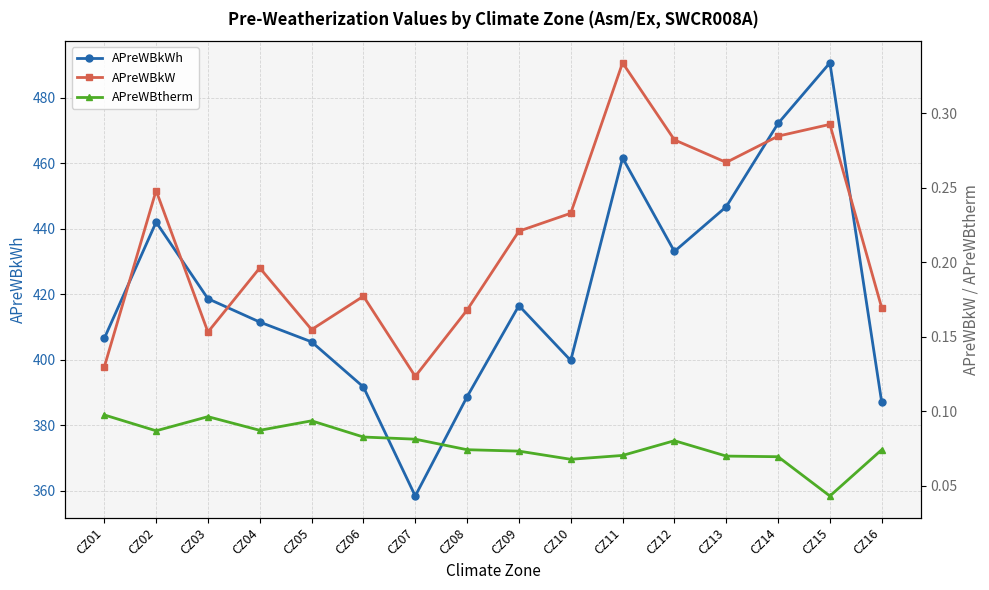

List the labels in order of APreWBtherm value, largest first.

CZ01, CZ03, CZ05, CZ04, CZ02, CZ06, CZ07, CZ12, CZ08, CZ16, CZ09, CZ11, CZ13, CZ14, CZ10, CZ15